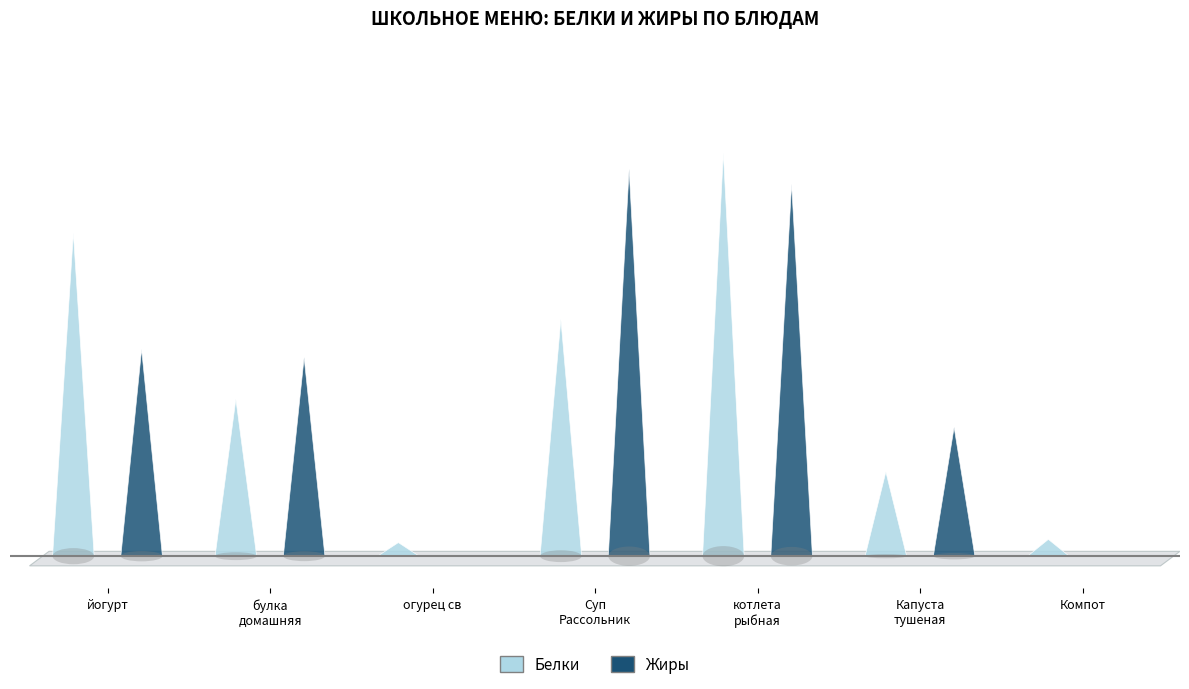

How many distinct data groups are displayed?

2